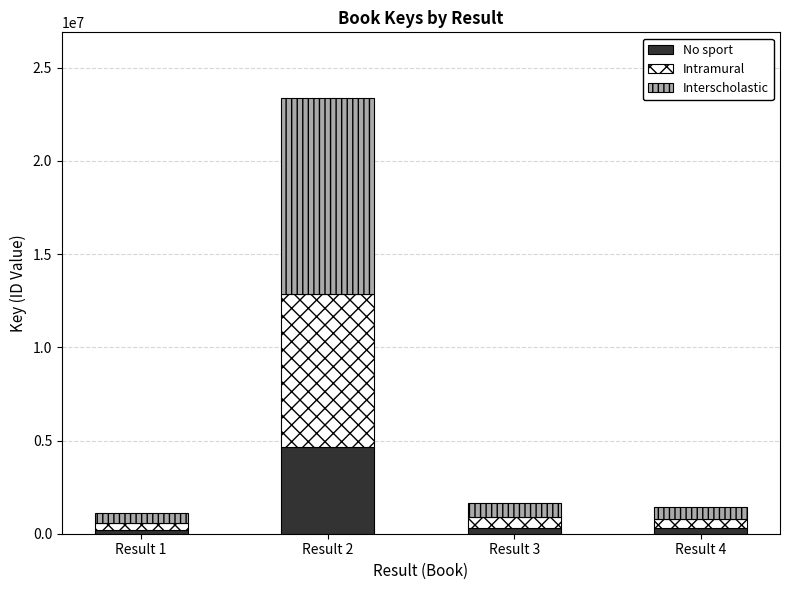

Count the number of data series in this chart.

3